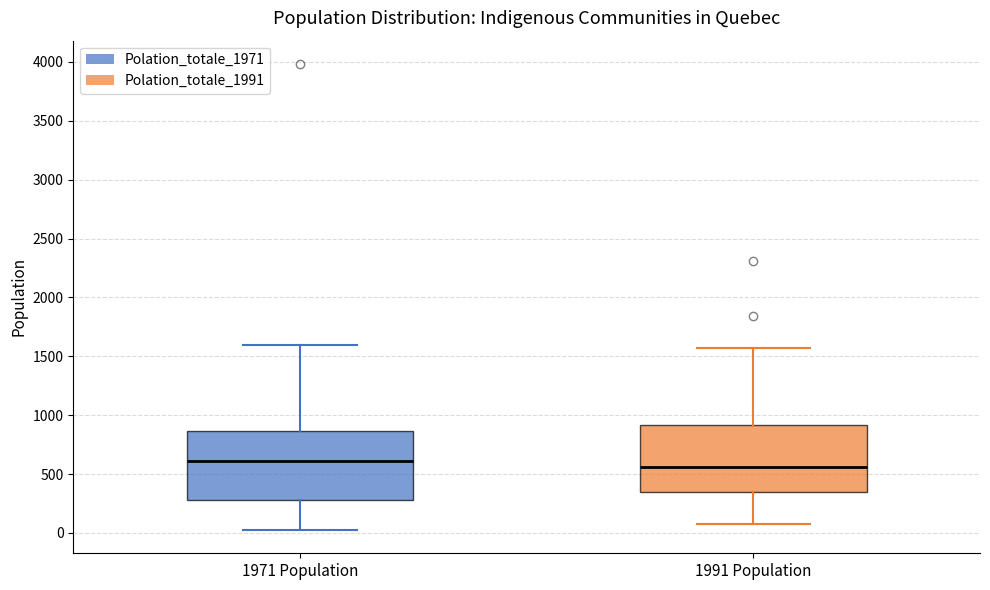

Where does the upper whisker of the box for 1971 Population end on the y-axis? The values are not printed on the chart, so give them approximately, as read against the axis.

1600